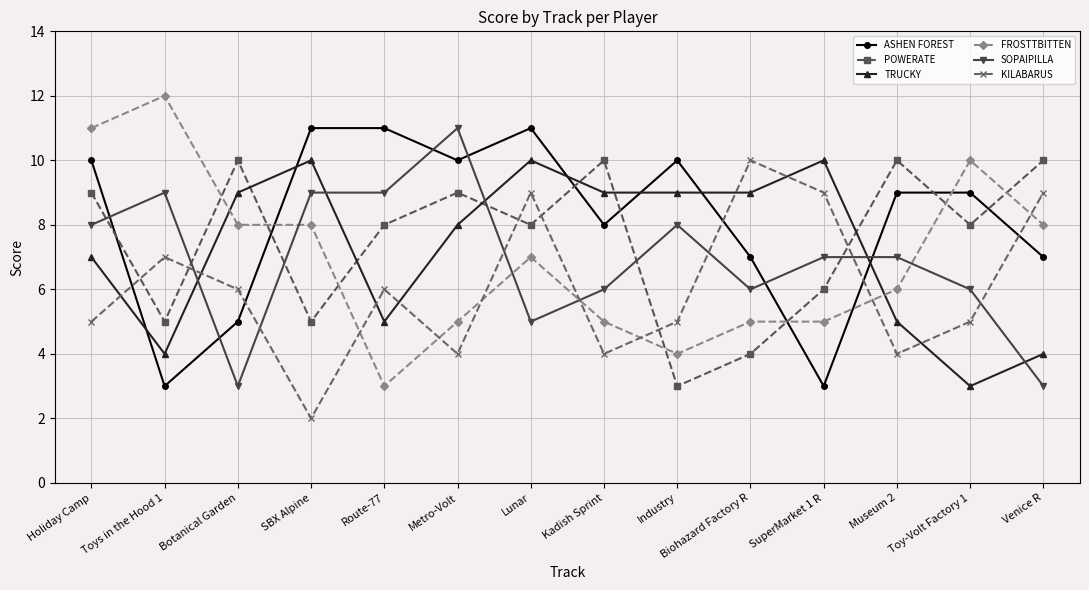

What is the total value across all series at SBX Alpine?

45